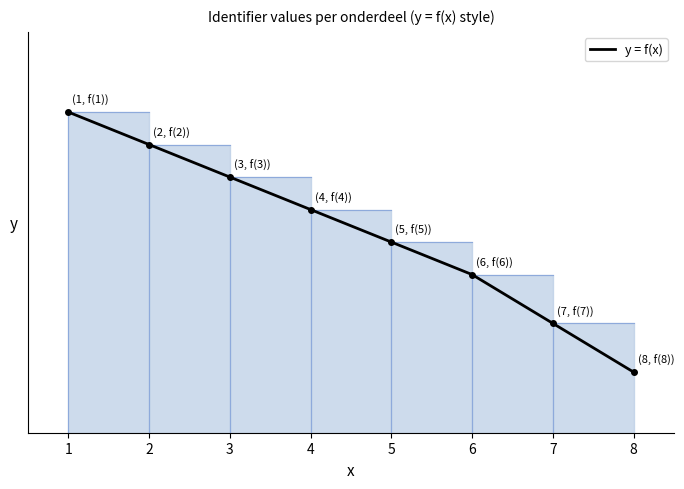

Does the chart display data point markers on the line(s)?

No